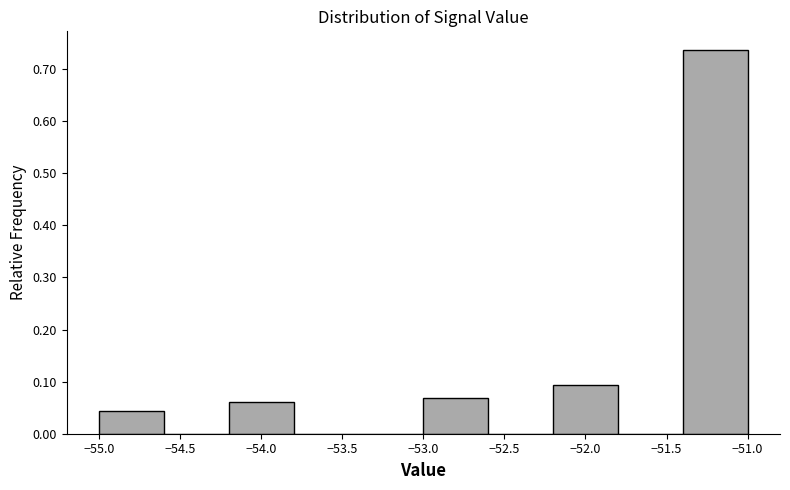

Over which range of the x-axis is the bar tallest?

-51.4 to -51.0